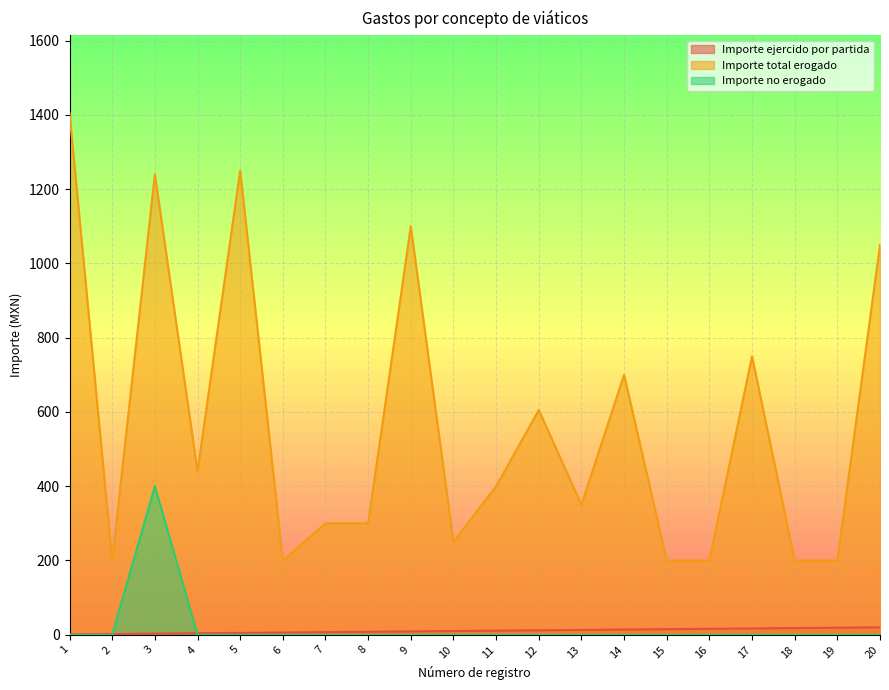

At 14, list the series in order from smallest to largest.

Importe no erogado, Importe ejercido por partida, Importe total erogado